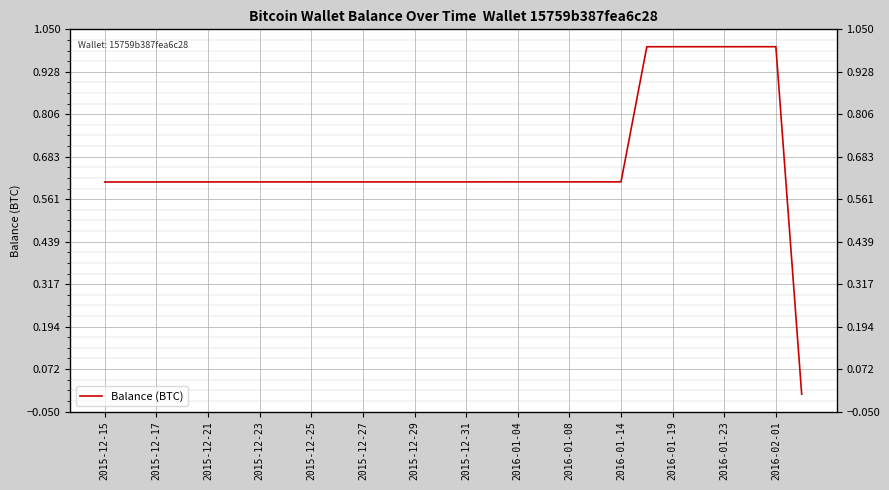

Where is the first local maximum?

2016-02-01